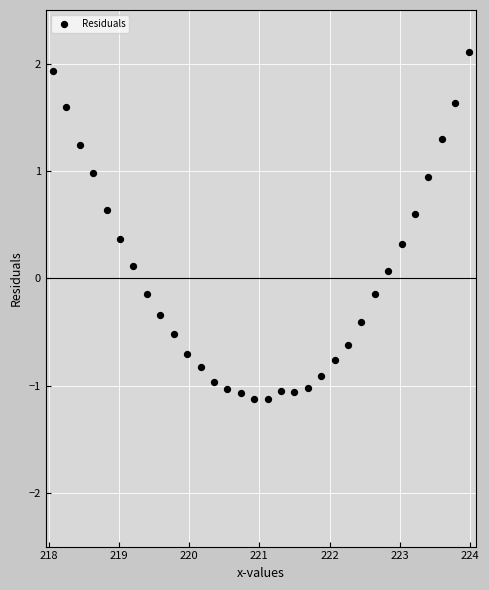

What is the range of Y values (max minus min)?

3.2